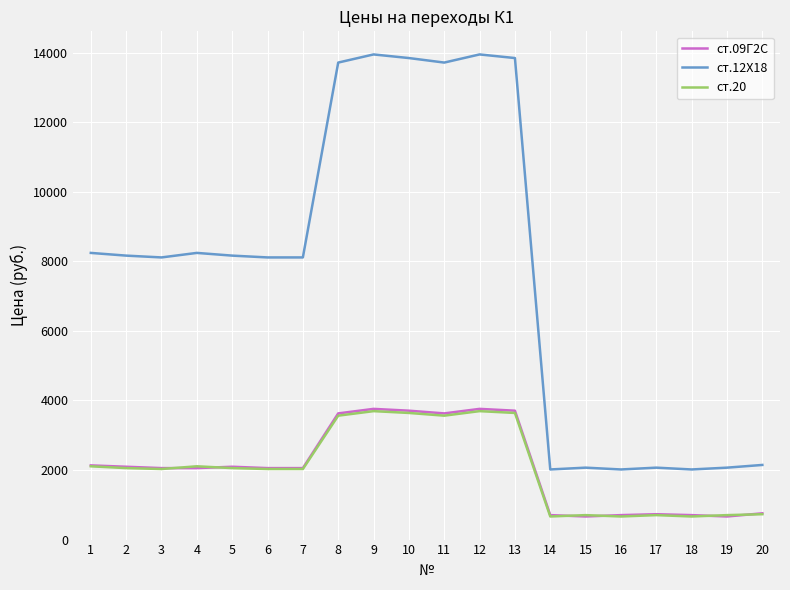

What is the highest value of the ст.20 series?

3692